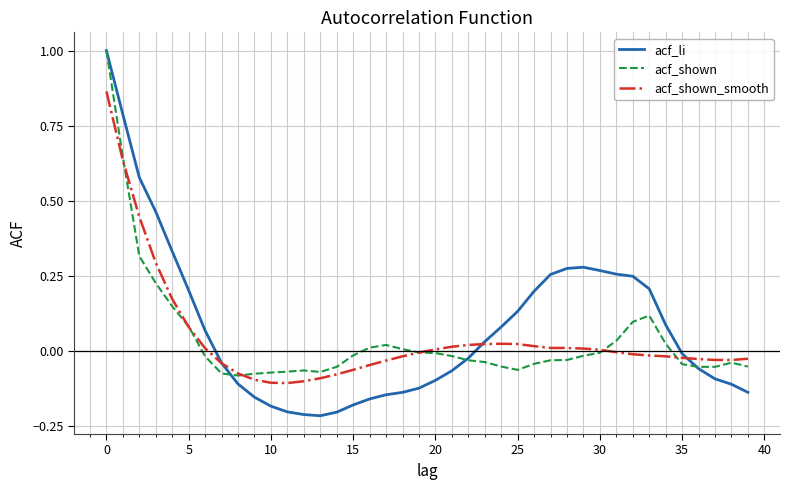

What is the greatest value displayed?

1.0